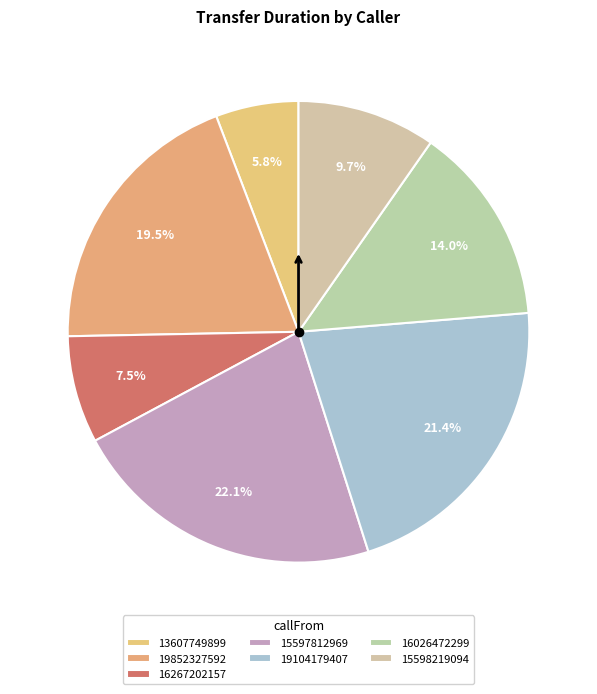

What is the change in value from 19852327592 to 16026472299?

-58